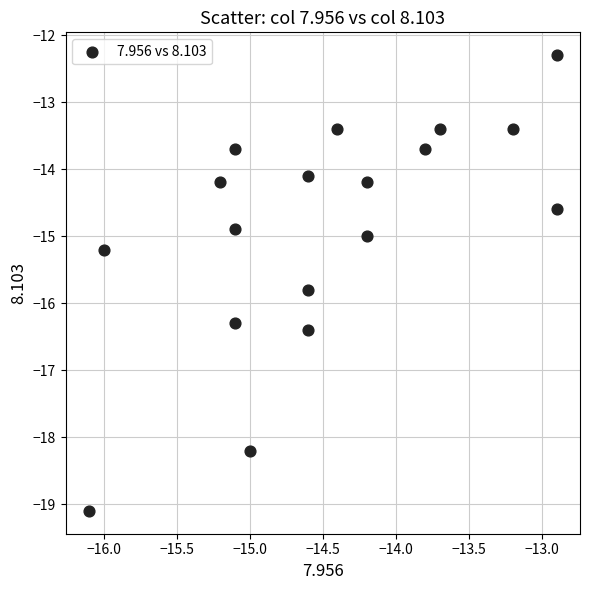

What is the range of Y values (max minus min)?

6.8